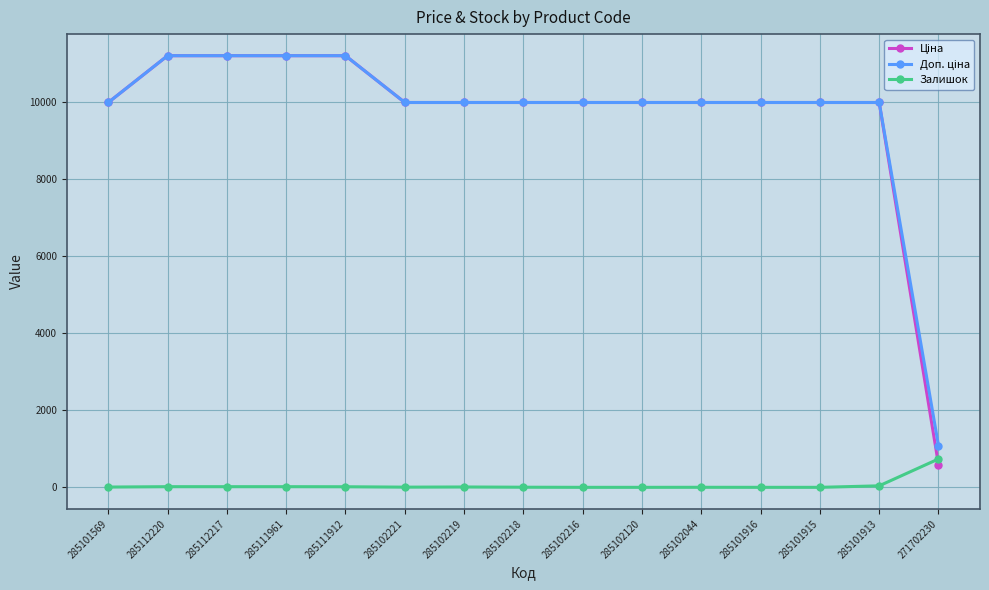

Is it true that Залишок equals 446.1 at 285101915?

False